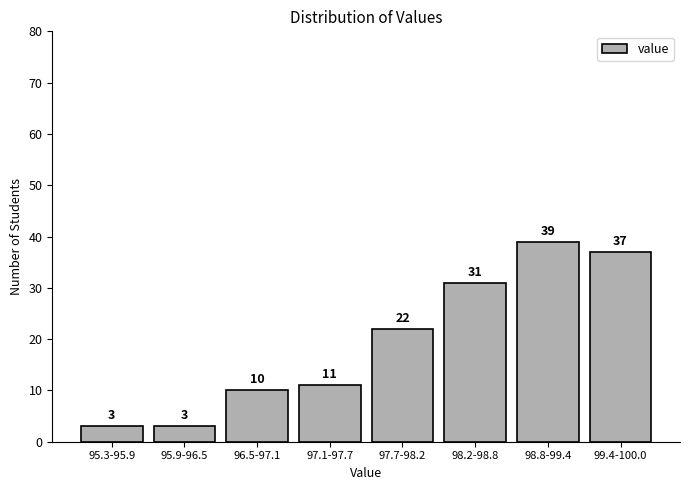

Reading left to right, what are all the values shown in this chart?

3	3	10	11	22	31	39	37